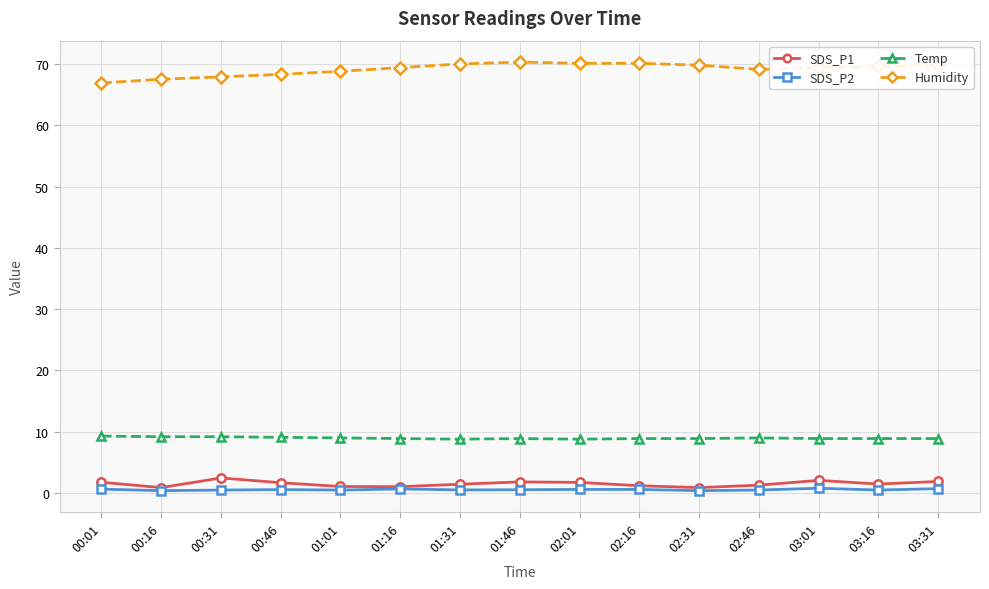

What is the label of the 9th point from the right?

01:31